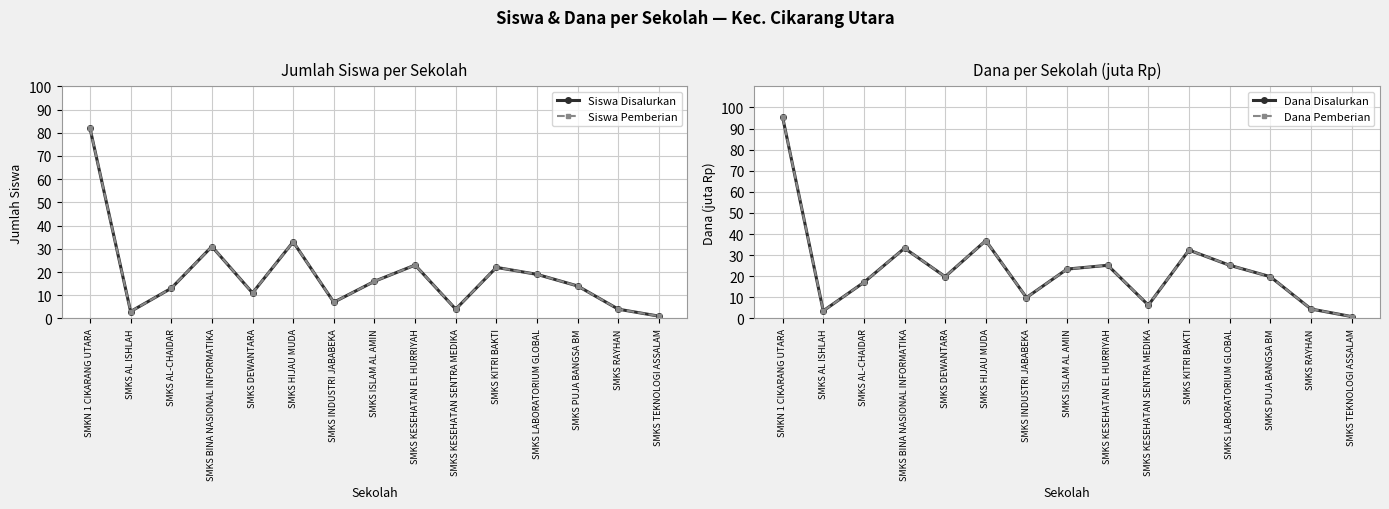

Between SMKS PUJA BANGSA BM and SMKS RAYHAN, which series saw the biggest shift?

Dana Disalurkan